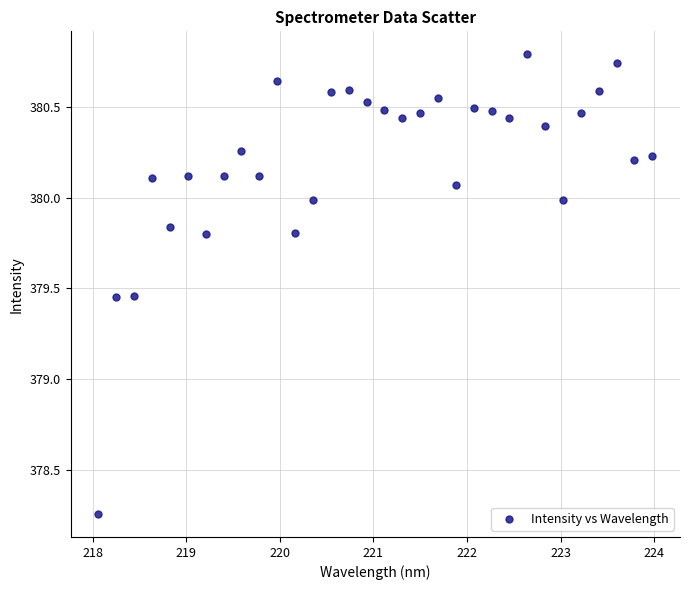

What is the range of X values (max minus min)?

5.9